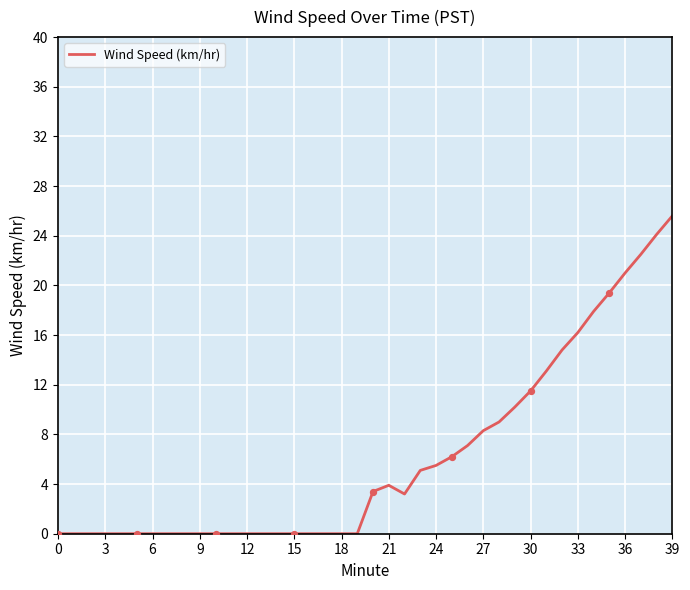

What is the maximum value shown in the chart?

25.6